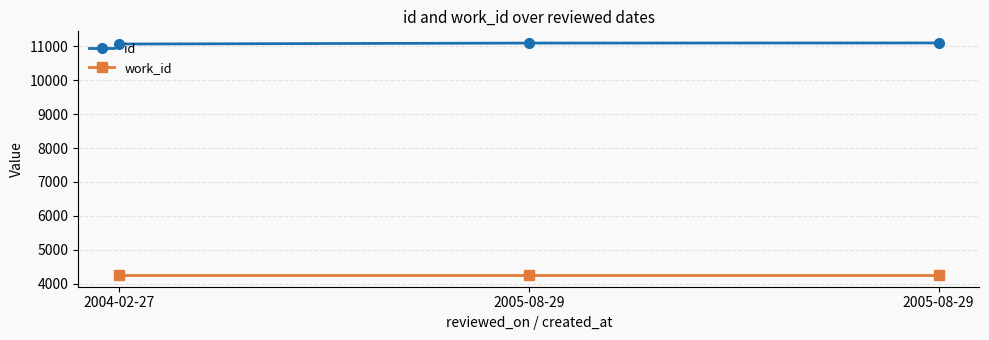

Reading right to left, extract all data points from this chart.

id: 11098	11094	11066
work_id: 4253	4253	4253